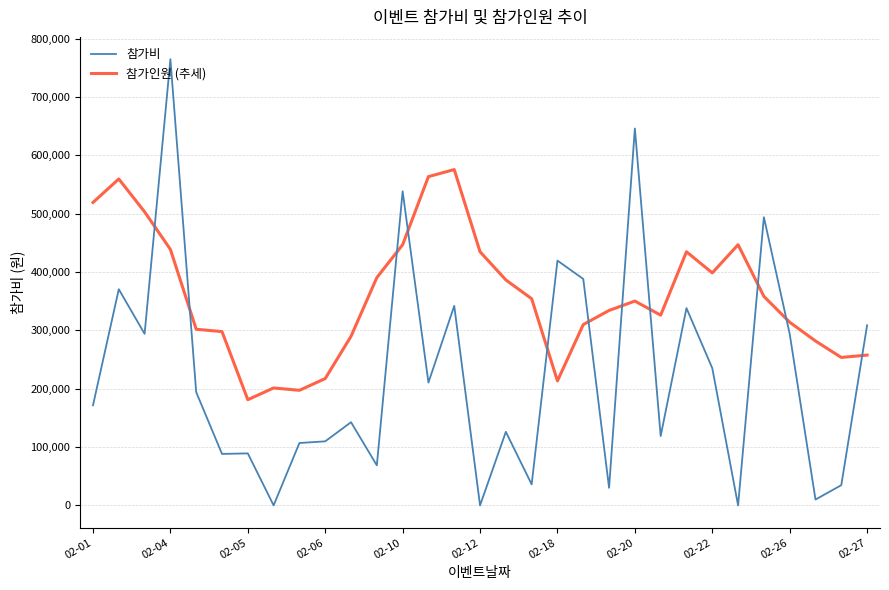

How many categories are shown in the chart?

31